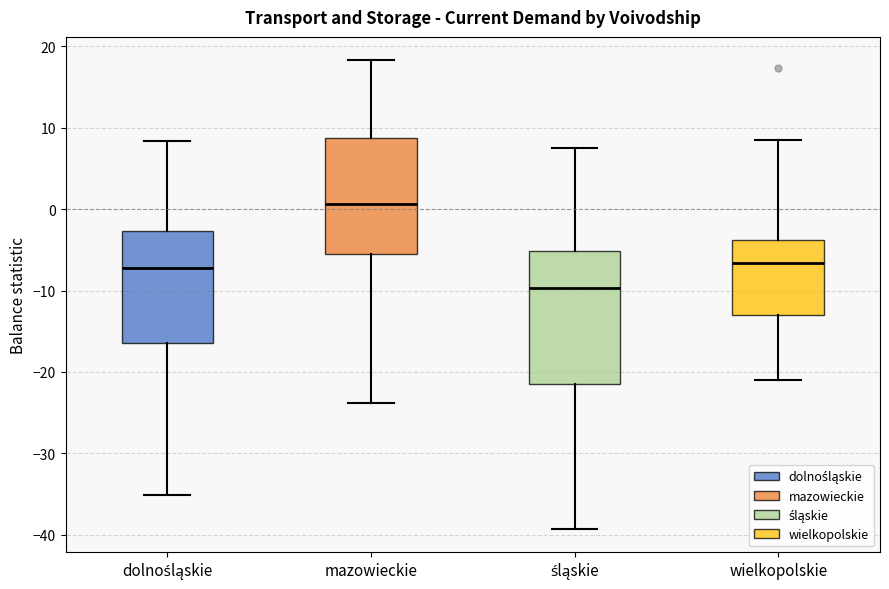

Comparing the boxes themselves (not the whiskers), which one is the tallest?

śląskie